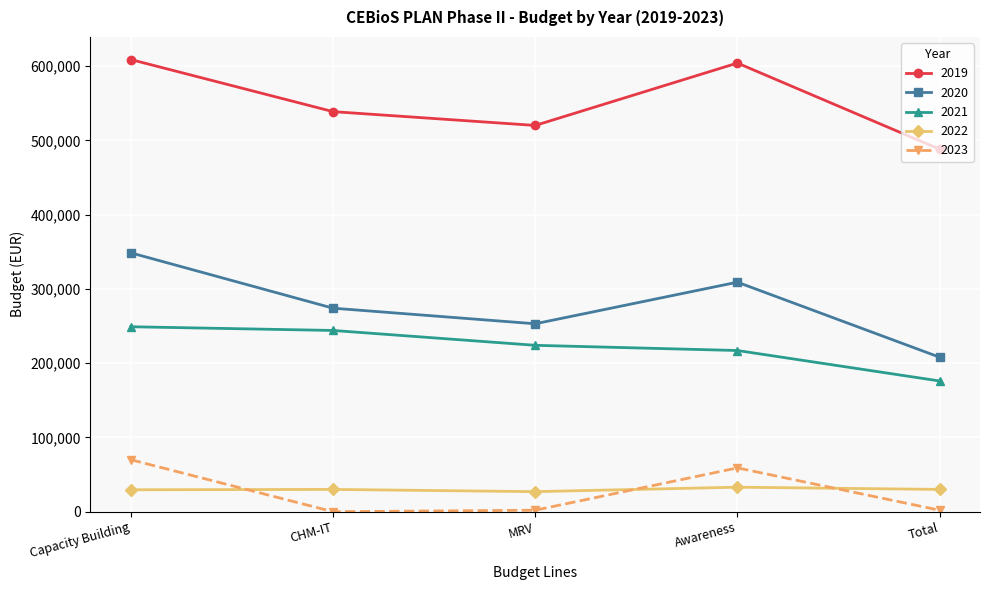

After their last crossing, which series has the higher values: 2023 or 2022?

2022